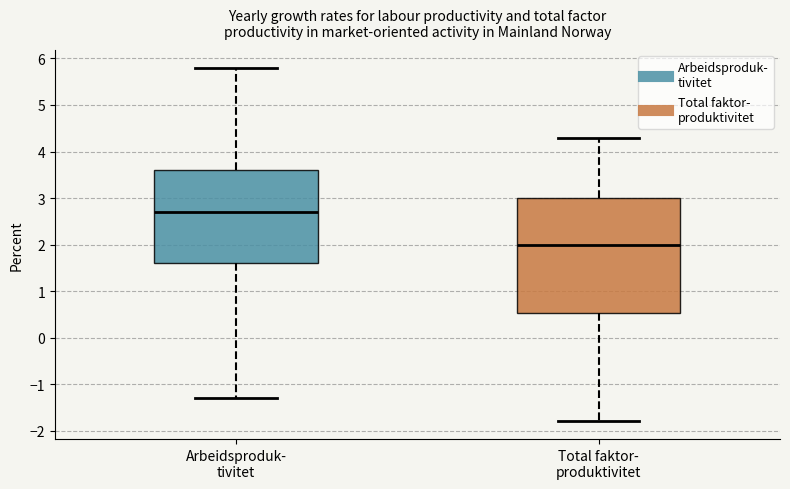

Which box is the tallest, from its lower edge to its upper edge?

Total faktor- produktivitet